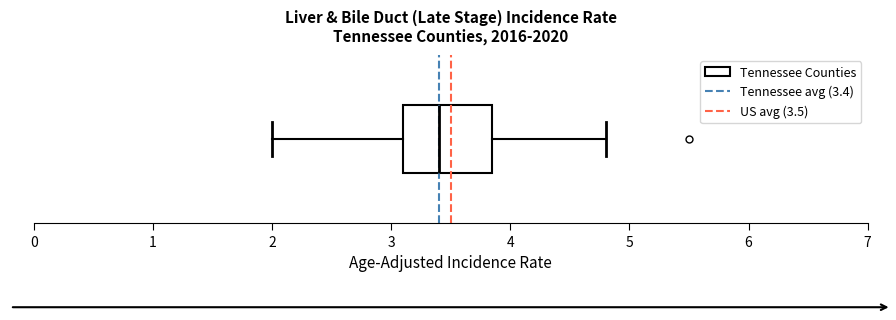

Where is the right edge of the box on the x-axis? The values are not printed on the chart, so give them approximately, as read against the axis.

3.9